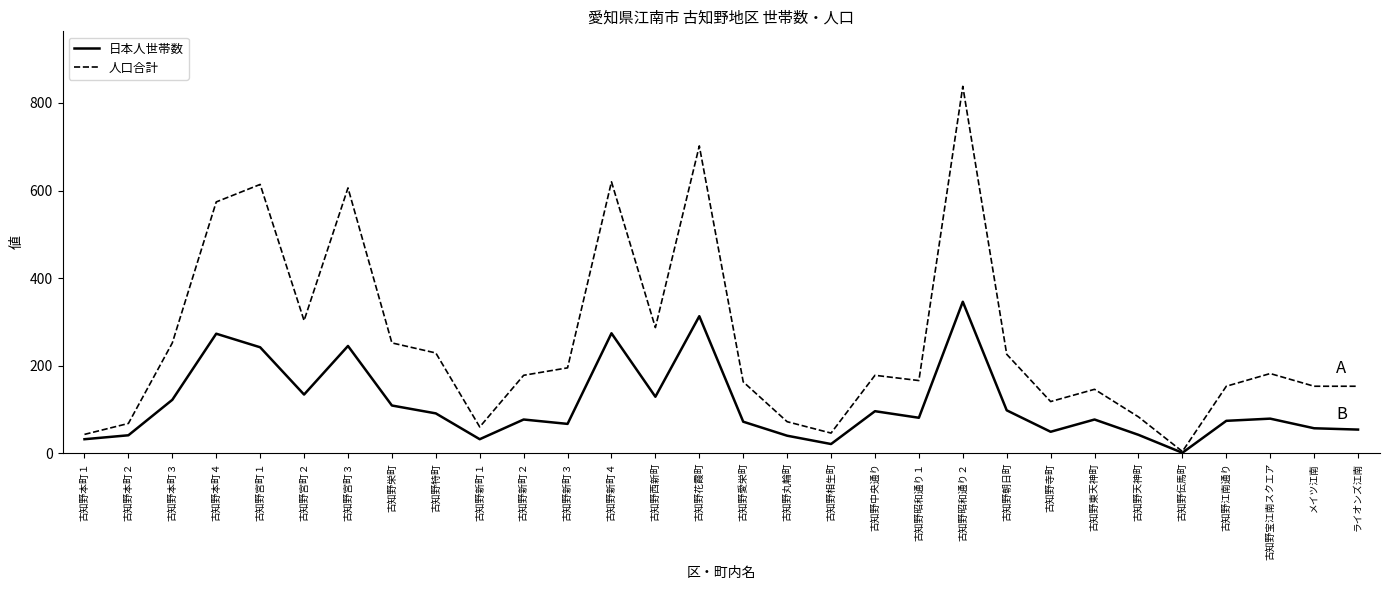

List the series in order of their peak value, highest first.

人口合計, 日本人世帯数